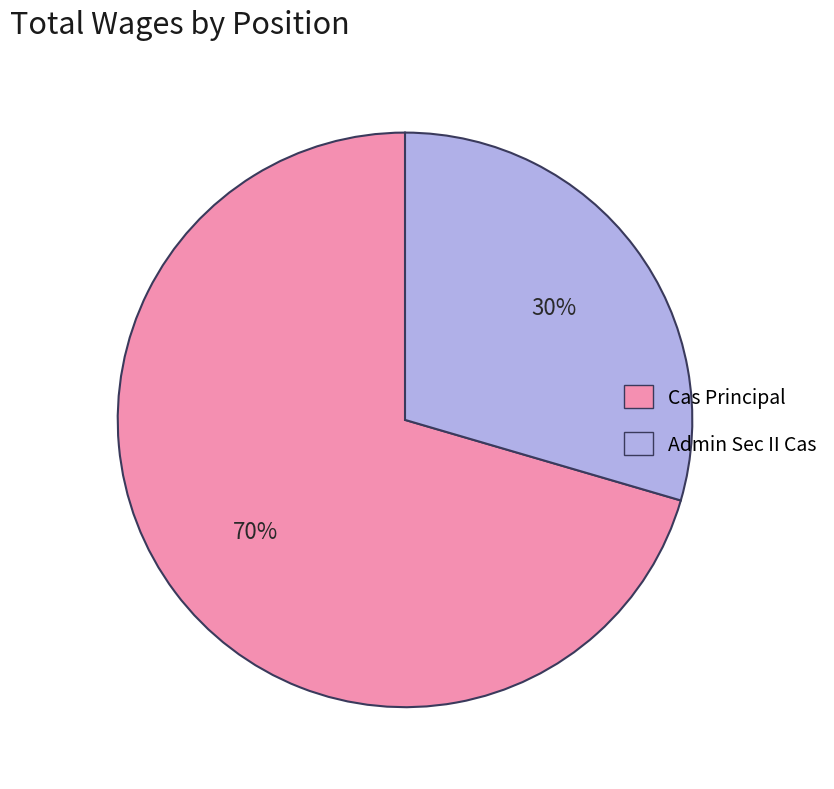

Approximately how many times larger is the value at Admin Sec II Cas compared to Cas Principal?

0.4